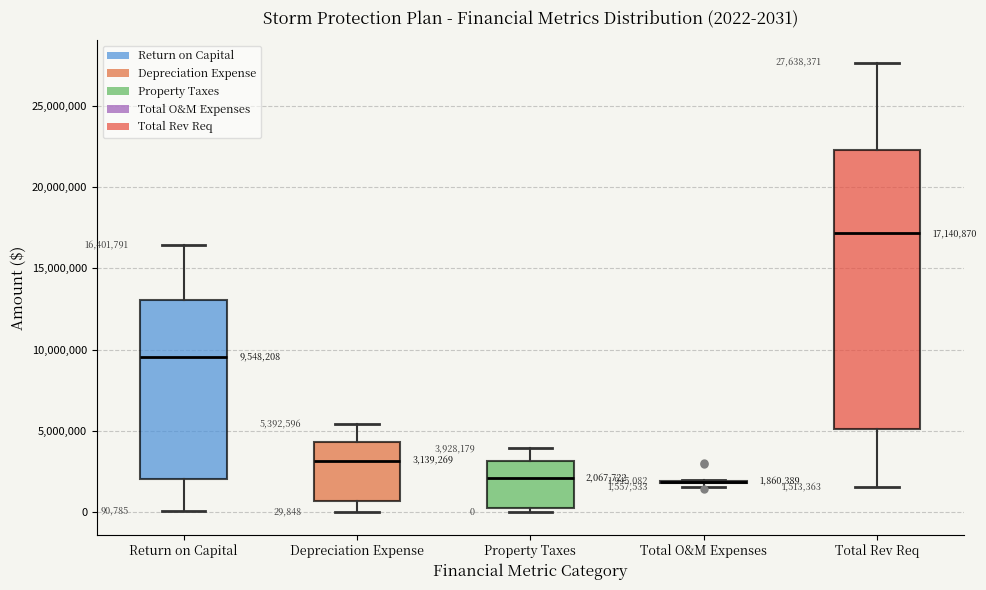

Comparing the boxes themselves (not the whiskers), which one is the tallest?

Total Rev Req